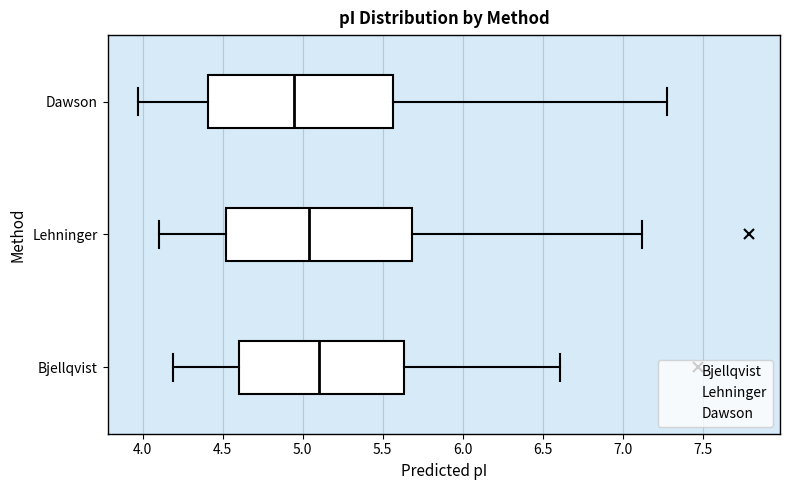

Reading bottom to top, transcribe this box plot: for each box, give where its median line is, the range the box spans, and where its two whiskers end, as read against the x-axis. The values are not printed on the chart, so give them approximately, as read against the axis.

Bjellqvist: median 5.10, box 4.60 to 5.65, whiskers 4.20 to 6.60
Lehninger: median 5.05, box 4.50 to 5.70, whiskers 4.10 to 7.10
Dawson: median 4.95, box 4.40 to 5.55, whiskers 3.95 to 7.30